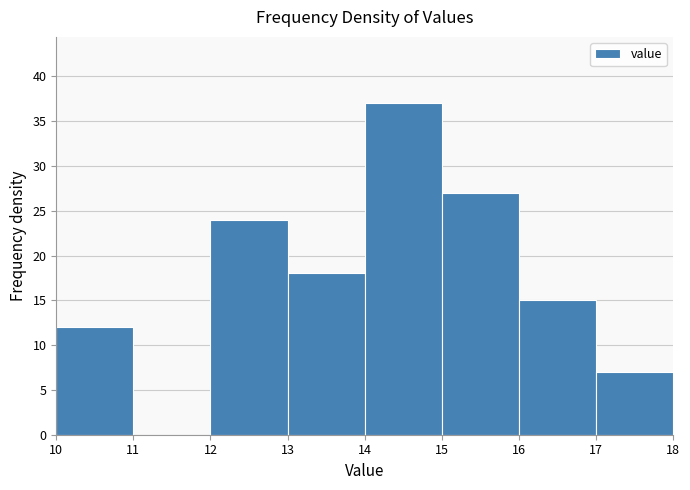

Reading left to right, list every bar in this chart as the range it spans on the x-axis followed by its height. The values are not printed on the chart, so give them approximately, as read against the axis.

10 to 11: 12
11 to 12: 0
12 to 13: 24
13 to 14: 18
14 to 15: 37
15 to 16: 27
16 to 17: 15
17 to 18: 7